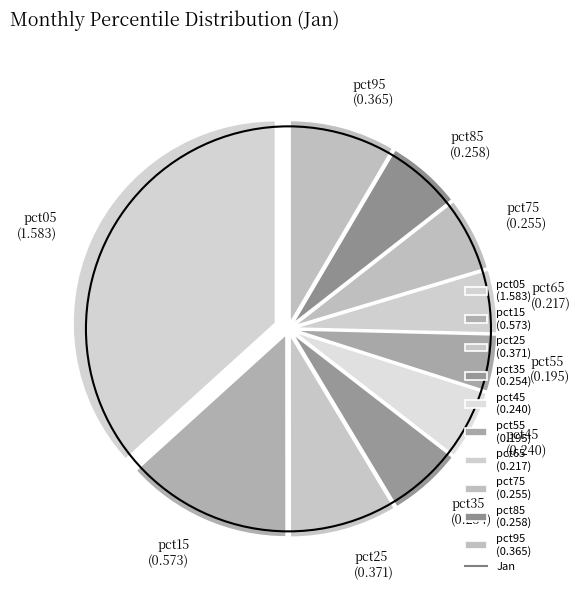

Is it true that pct45 (0.240) is 6% of the pie?

True